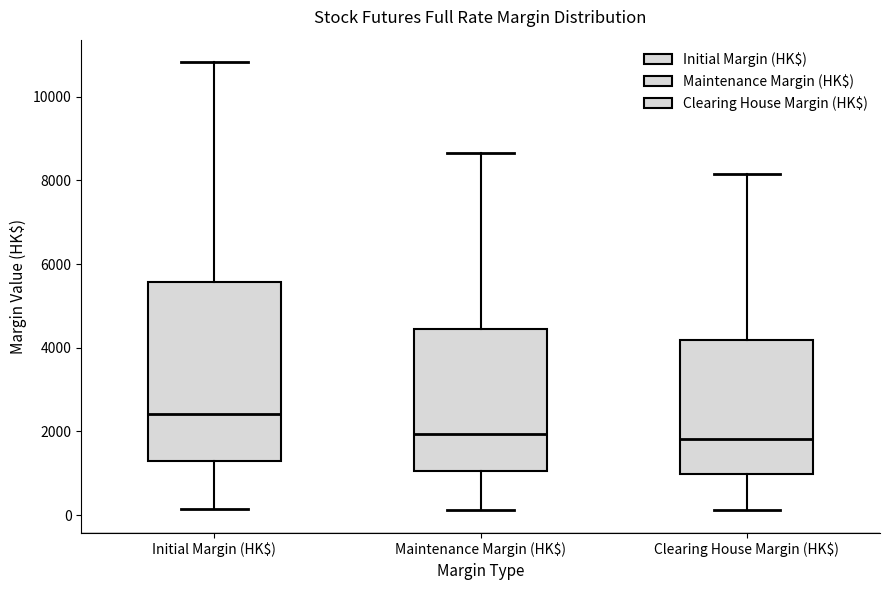

Reading left to right, transcribe this box plot: for each box, give where its median line is, the range the box spans, and where its two whiskers end, as read against the y-axis. The values are not printed on the chart, so give them approximately, as read against the axis.

Initial Margin (HK$): median 2400, box 1400 to 5600, whiskers 200 to 10800
Maintenance Margin (HK$): median 2000, box 1000 to 4400, whiskers 200 to 8600
Clearing House Margin (HK$): median 1800, box 1000 to 4200, whiskers 200 to 8200